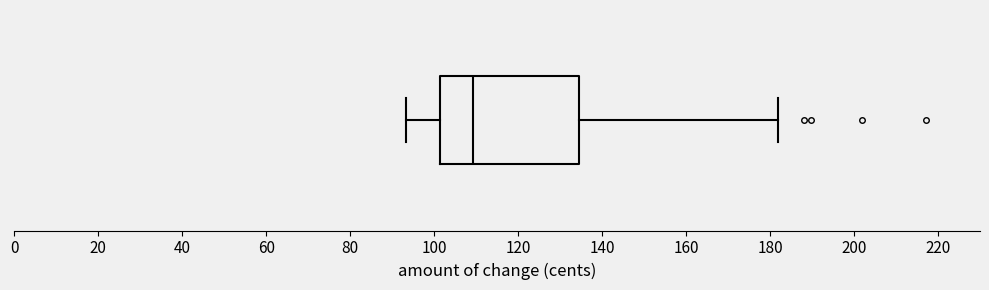

Transcribe this box plot: give where the median line is, the range the box spans, and where the two whiskers end, as read against the x-axis. The values are not printed on the chart, so give them approximately, as read against the axis.

median 110, box 102 to 134, whiskers 94 to 182